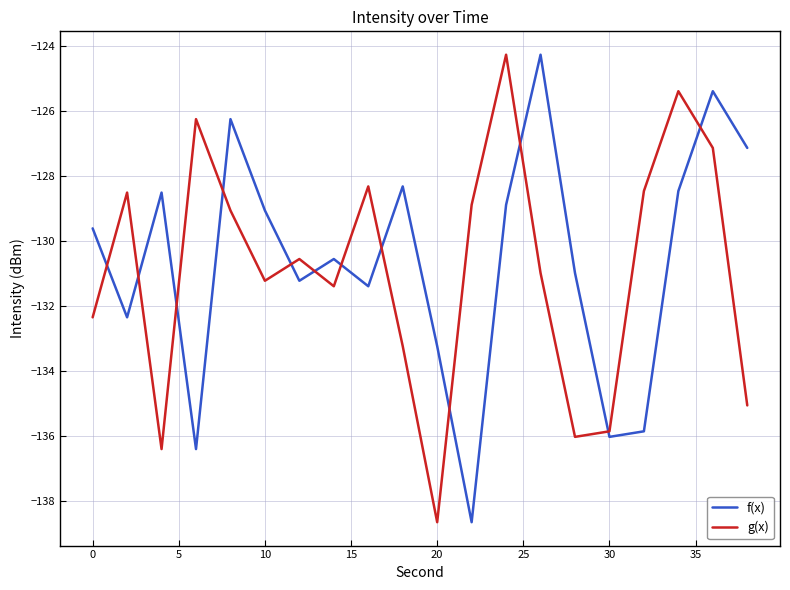

Reading left to right, transcribe all the data shown in this chart.

f(x): -129.6	-132.3	-128.5	-136.4	-126.2	-129.1	-131.2	-130.5	-131.4	-128.3	-133.2	-138.6	-128.9	-124.3	-131.0	-136.0	-135.8	-128.5	-125.4	-127.1
g(x): -132.3	-128.5	-136.4	-126.2	-129.1	-131.2	-130.5	-131.4	-128.3	-133.2	-138.6	-128.9	-124.3	-131.0	-136.0	-135.8	-128.5	-125.4	-127.1	-135.1